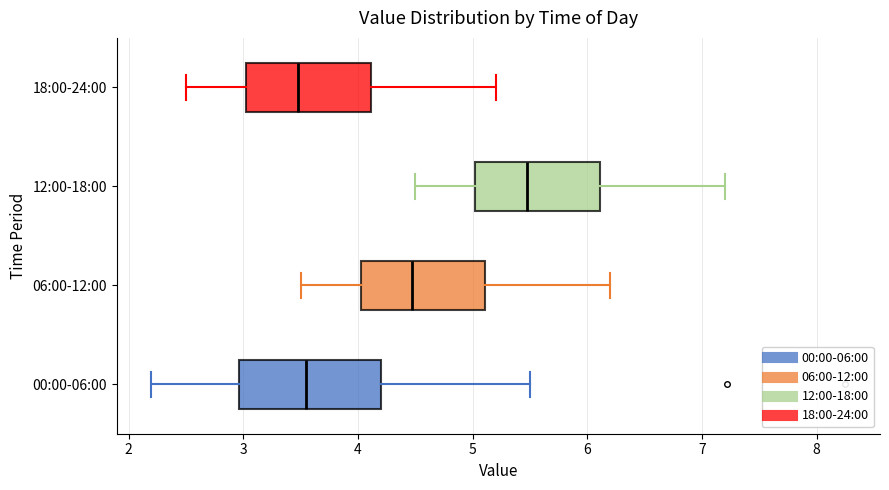

Where does the left whisker of the box for 12:00-18:00 end on the x-axis? The values are not printed on the chart, so give them approximately, as read against the axis.

4.5